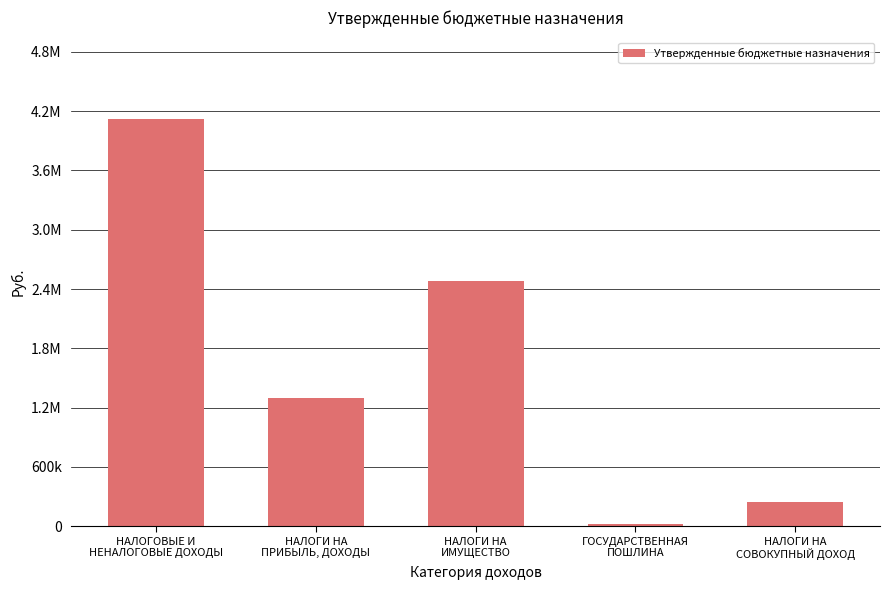

What is the ratio of the value at НАЛОГИ НА
ИМУЩЕСТВО to the value at НАЛОГОВЫЕ И
НЕНАЛОГОВЫЕ ДОХОДЫ?

0.6